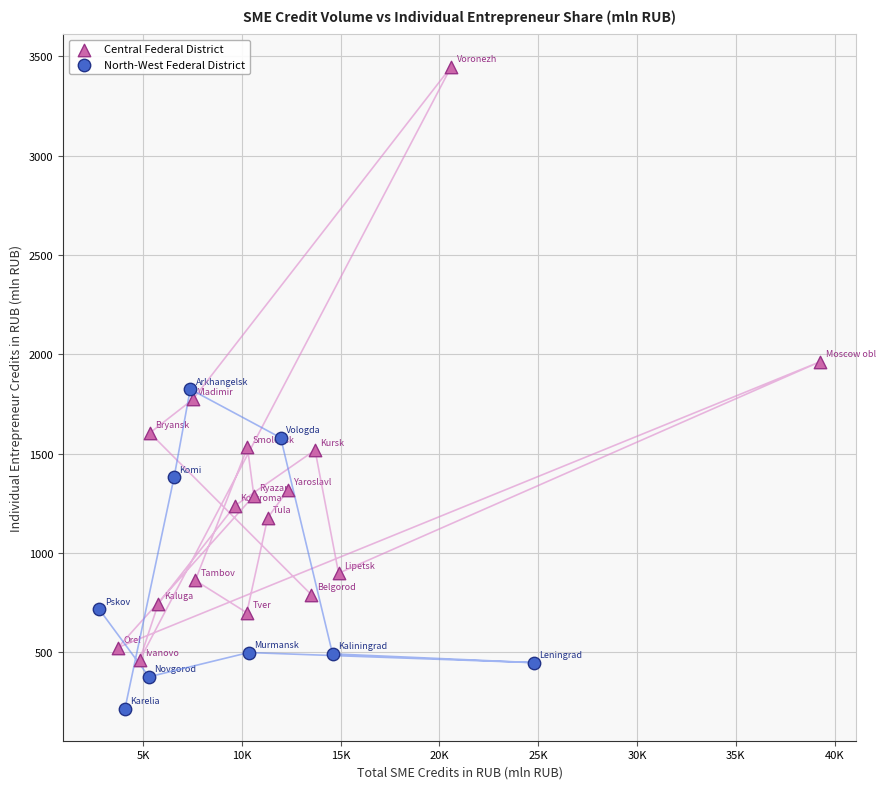

Which series has the widest spread of Y values?

Central Federal District